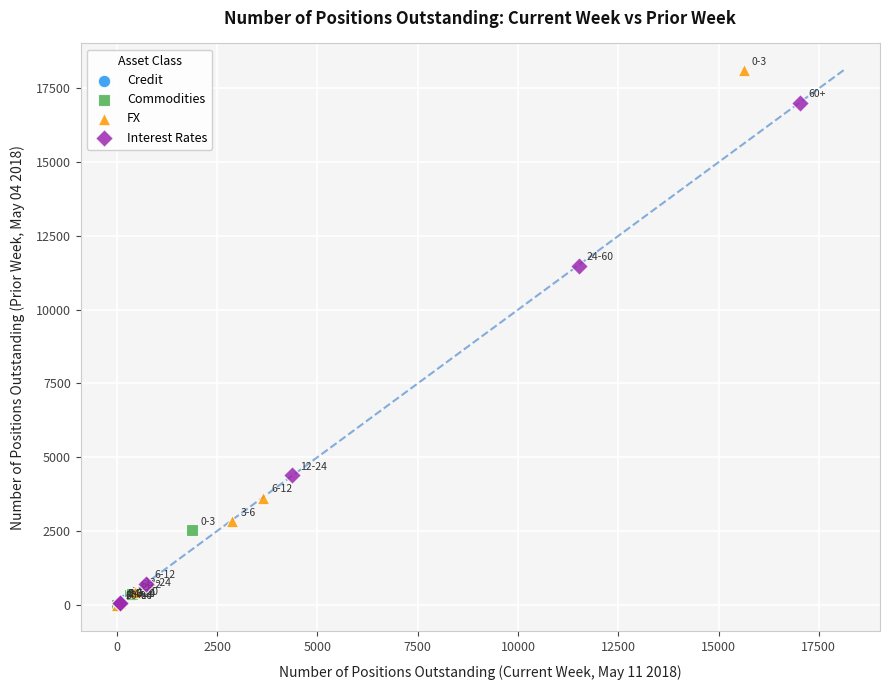

Which series contains the highest Y value?

FX